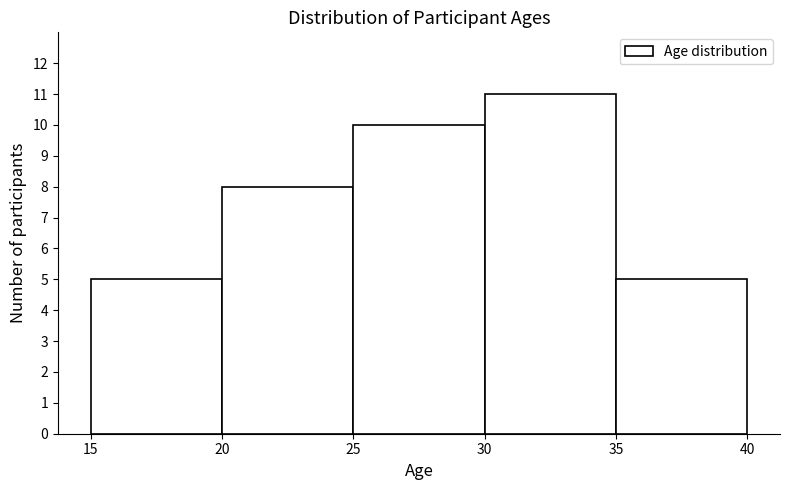

Reading left to right, list every bar in this chart as the range it spans on the x-axis followed by its height. The values are not printed on the chart, so give them approximately, as read against the axis.

15 to 20: 5
20 to 25: 8
25 to 30: 10
30 to 35: 11
35 to 40: 5